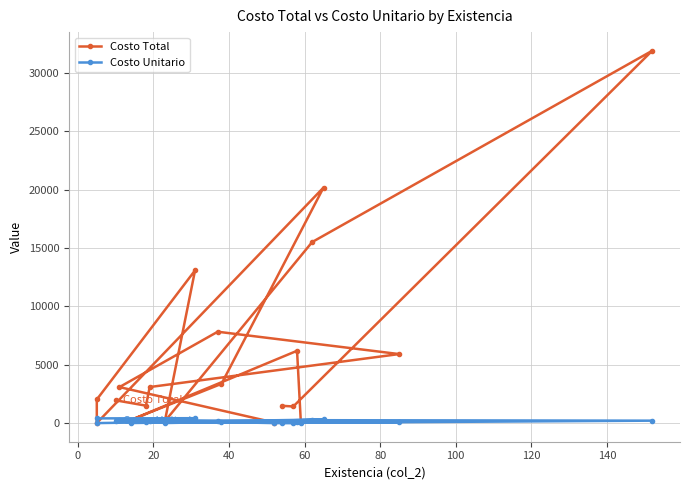

Which series has the largest total across all categories?

Costo Total